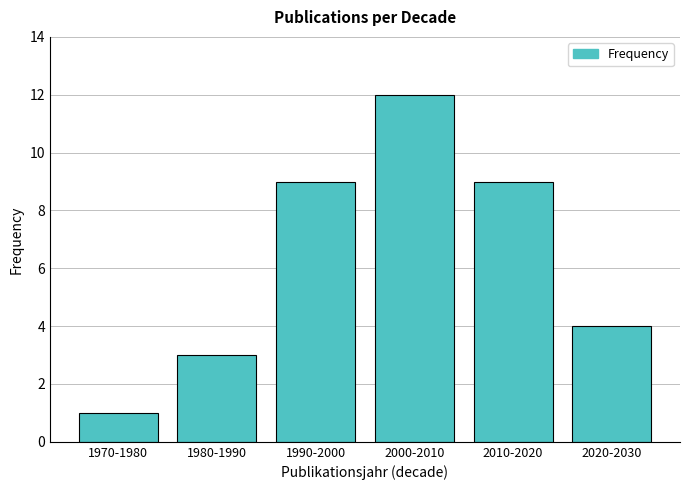

Reading left to right, what are all the values shown in this chart?

1970-1980=1	1980-1990=3	1990-2000=9	2000-2010=12	2010-2020=9	2020-2030=4